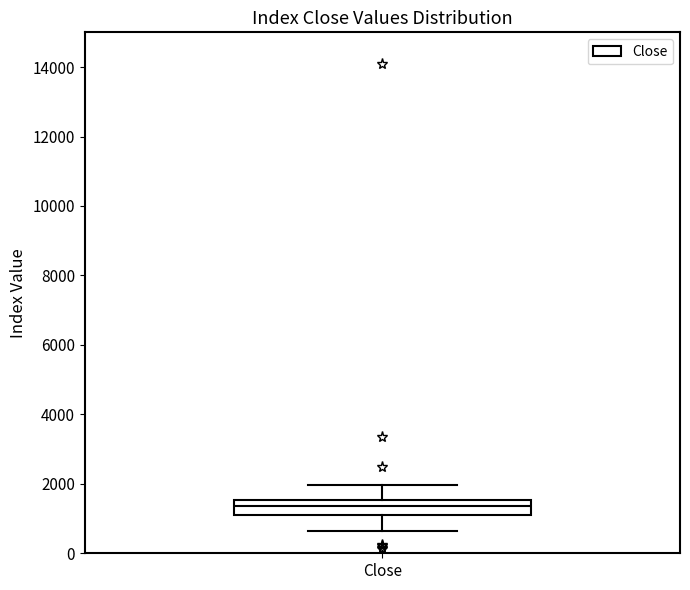

Read this box plot against the y-axis: the position of the median line, the range covered by the box, and the ends of both whiskers. The values are not printed on the chart, so give them approximately, as read against the axis.

median 1400, box 1000 to 1600, whiskers 600 to 2000